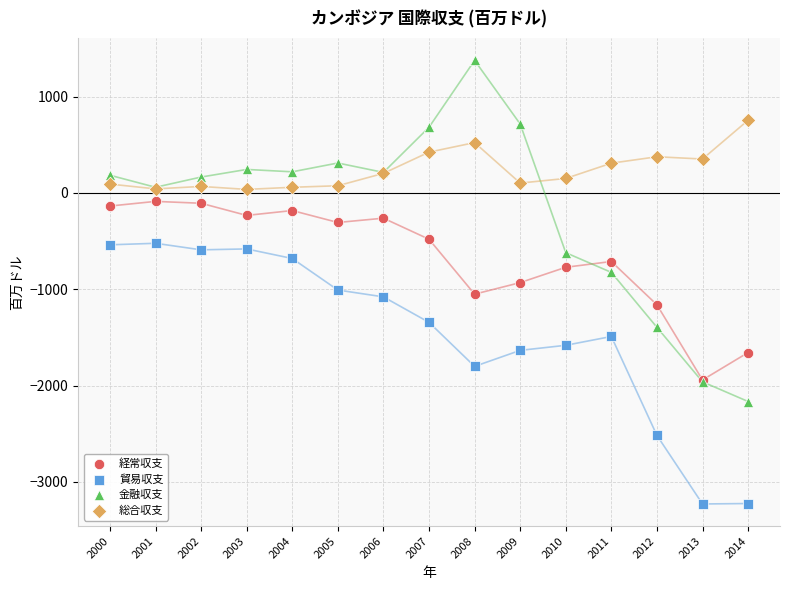

Which series has the widest spread of Y values?

金融収支